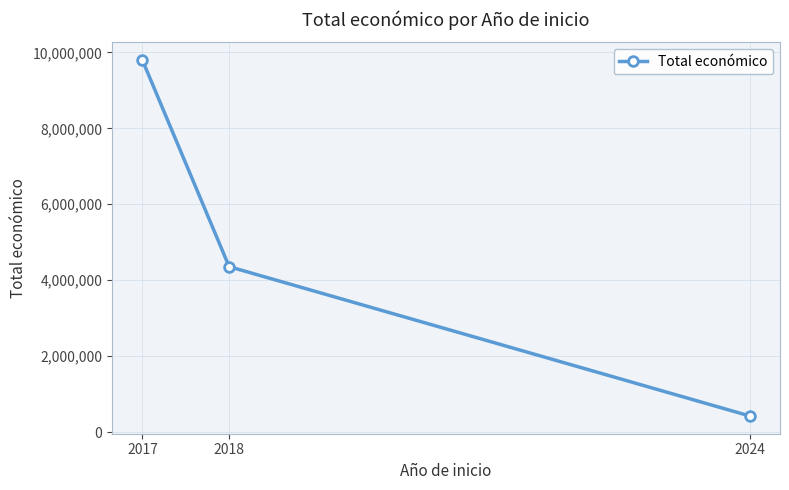

Does the chart display data point markers on the line(s)?

Yes